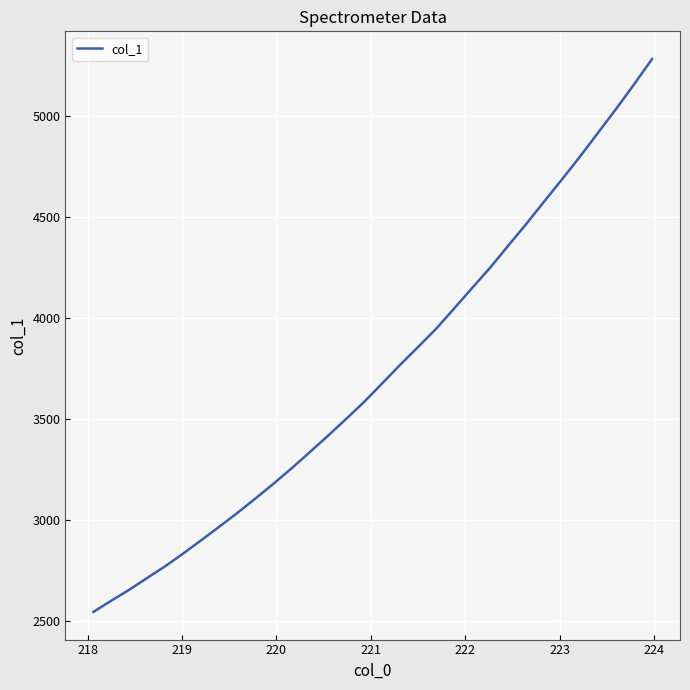

What is the smallest value displayed?

2546.8